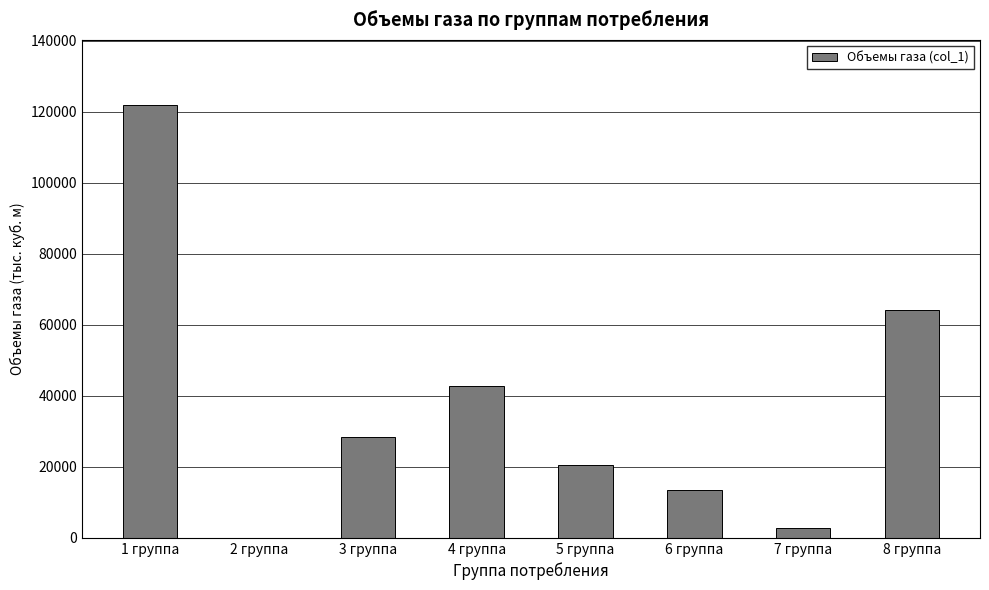

What is the sum of all values?

294462.6